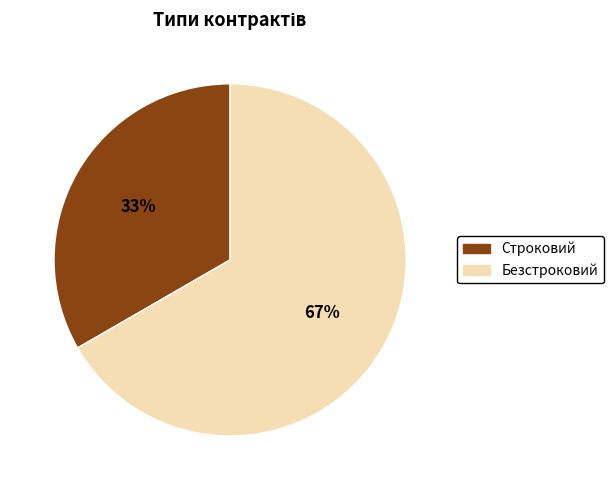

Which slice is the largest?

Безстроковий